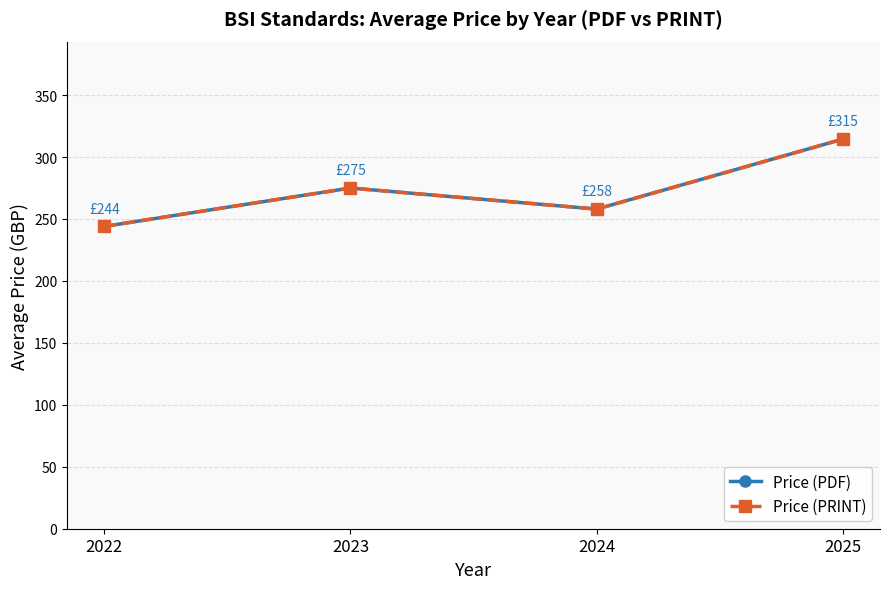

True or false: Price (PRINT) and Price (PDF) intersect in this chart.

False